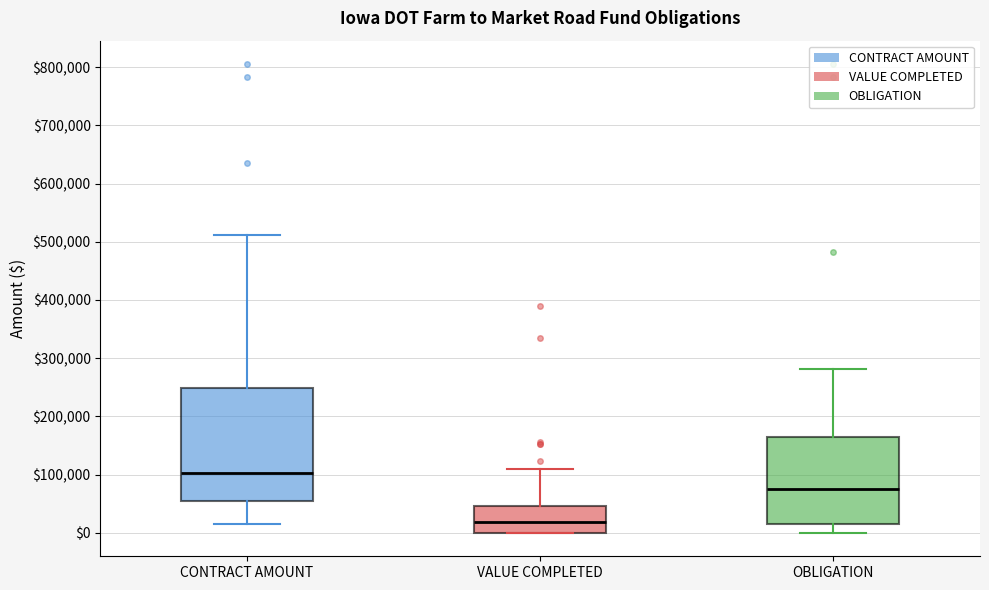

Reading left to right, transcribe this box plot: for each box, give where its median line is, the range the box spans, and where its two whiskers end, as read against the y-axis. The values are not printed on the chart, so give them approximately, as read against the axis.

CONTRACT AMOUNT: median 100000, box 50000 to 250000, whiskers 20000 to 510000
VALUE COMPLETED: median 20000, box 0 to 50000, whiskers 0 to 110000
OBLIGATION: median 70000, box 20000 to 170000, whiskers 0 to 280000